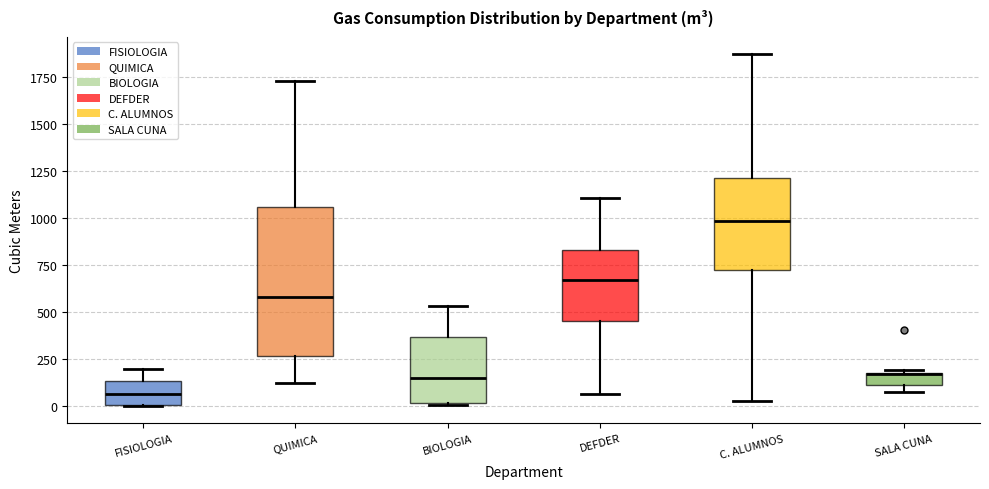

Which box has the highest median line?

C. ALUMNOS